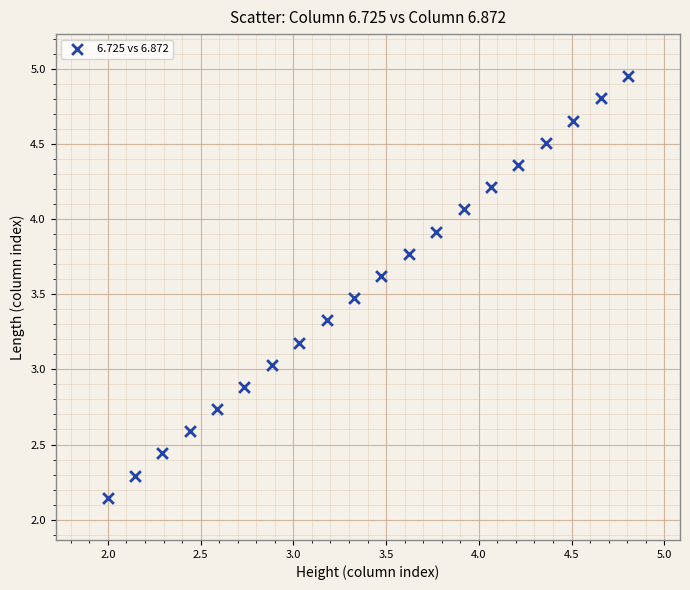

What is the range of X values (max minus min)?

2.8